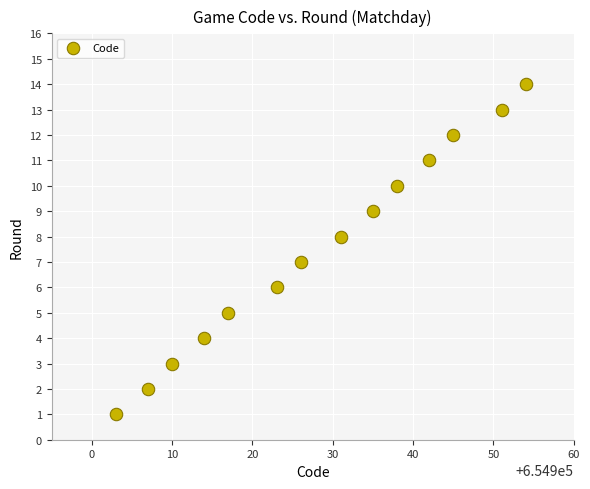

What is the range of Y values (max minus min)?

13